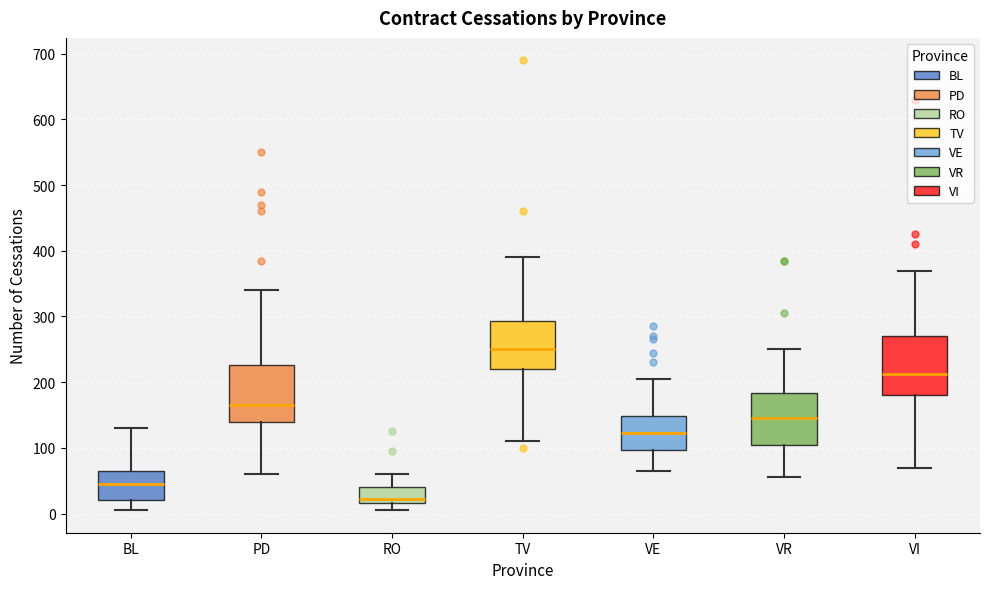

Which box has the lowest median line?

RO